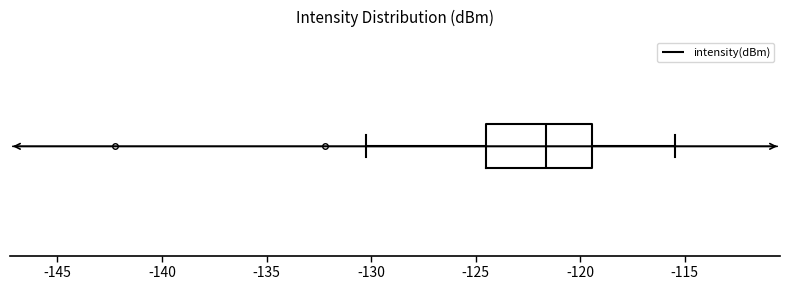

Read this box plot against the x-axis: the position of the median line, the range covered by the box, and the ends of both whiskers. The values are not printed on the chart, so give them approximately, as read against the axis.

median -121.5, box -124.5 to -119.5, whiskers -130.0 to -115.5